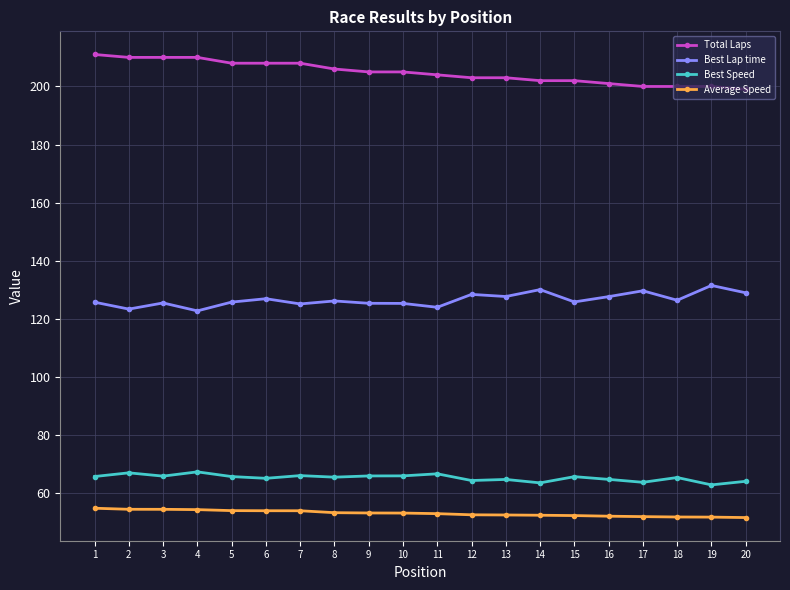

Is this an area chart (filled region under the line)?

No